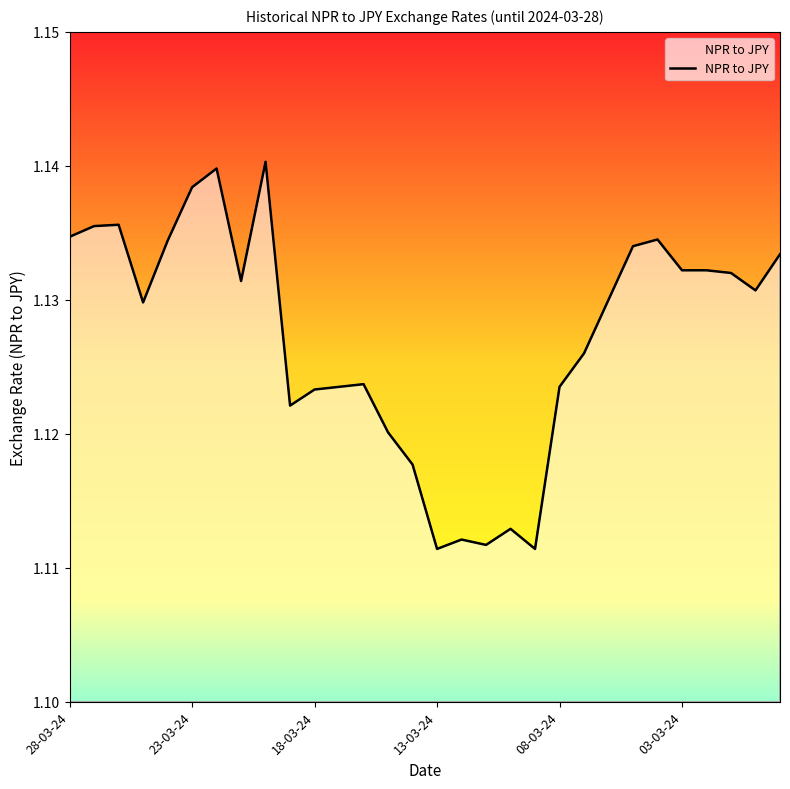

What is the value of the 25th point from the left?

1.1